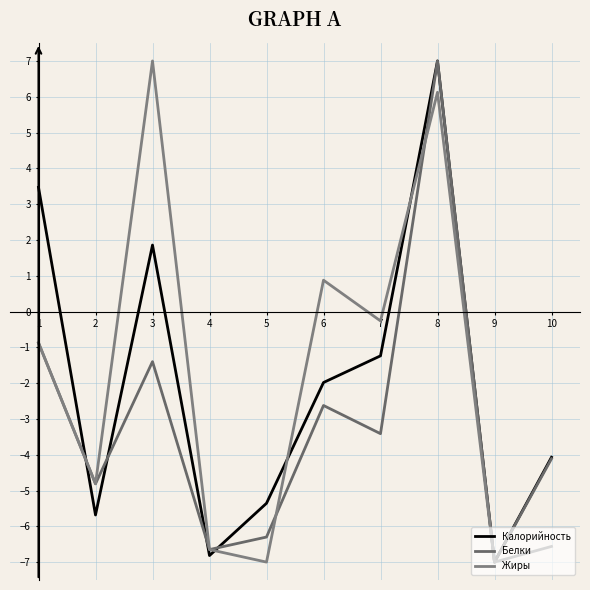

How many values in Белки are below zero?

9